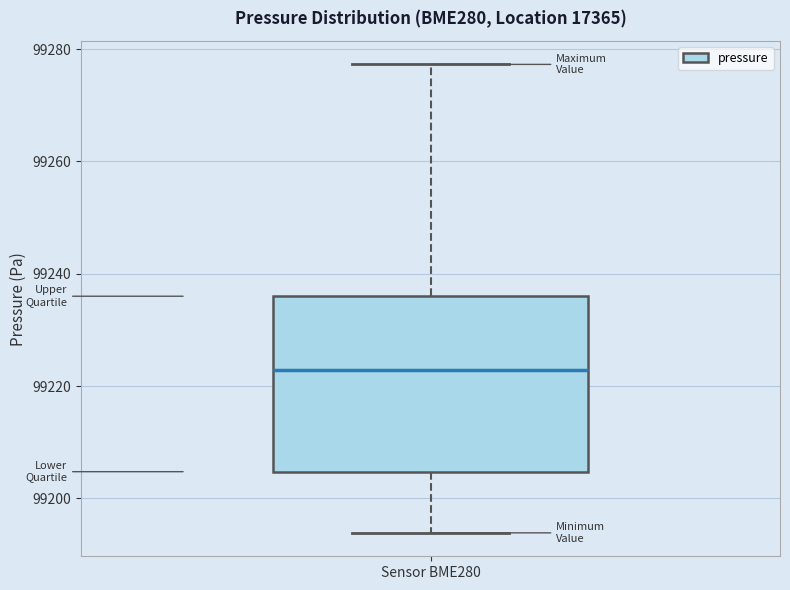

Read this box plot against the y-axis: the position of the median line, the range covered by the box, and the ends of both whiskers. The values are not printed on the chart, so give them approximately, as read against the axis.

median 99222, box 99204 to 99236, whiskers 99194 to 99278